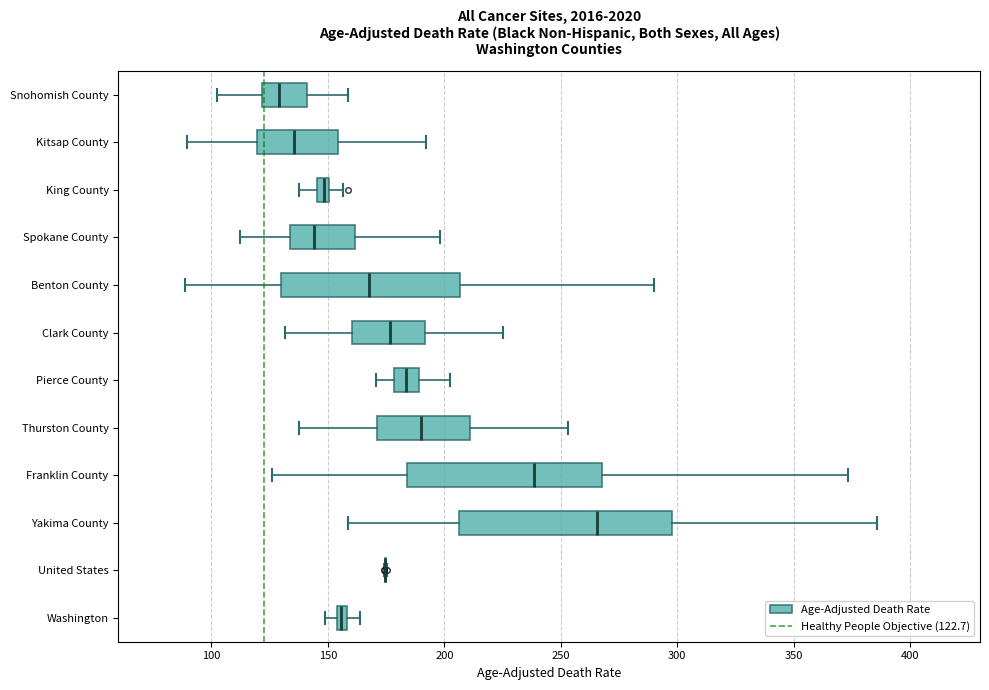

Which box is the widest, from its left edge to its right edge?

Yakima County